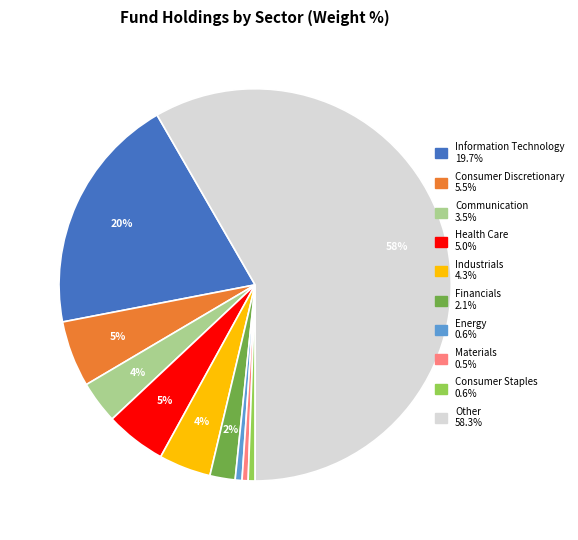

To the nearest percent, what is the difference between the largest and smallest slice percentages?

58%